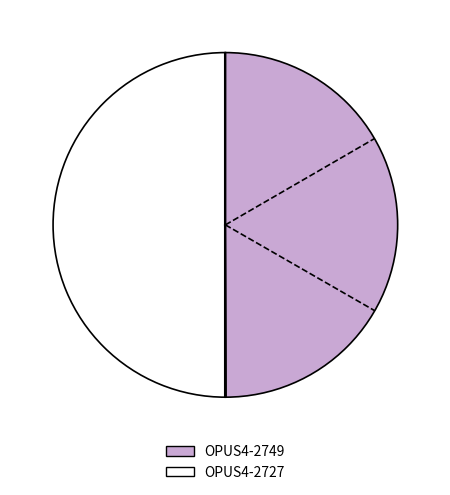

What is the ratio of the value at OPUS4-2749 to the value at OPUS4-2727?

1.0